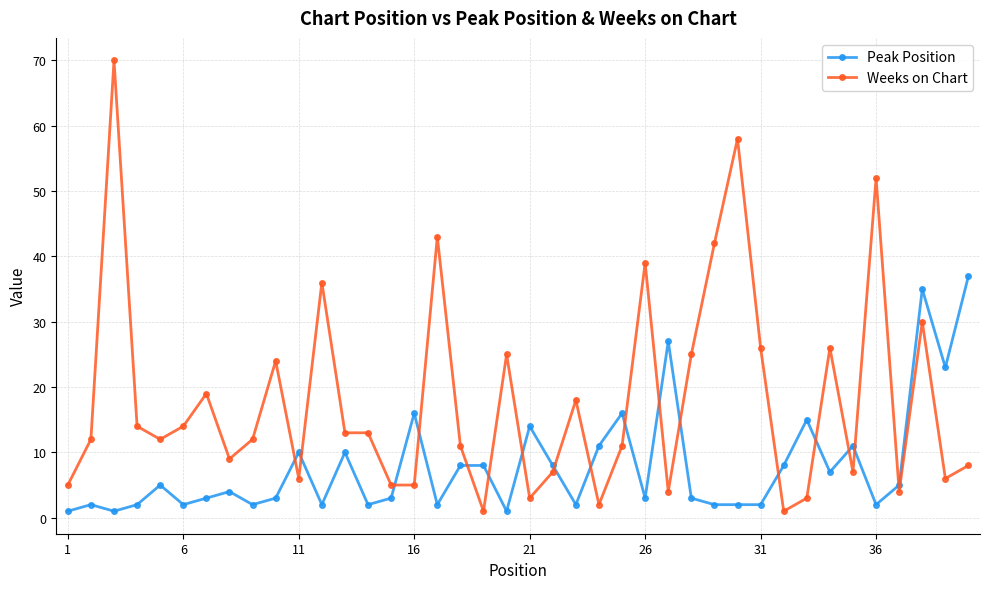

True or false: Peak Position has more than 2 interior local peaks.

True